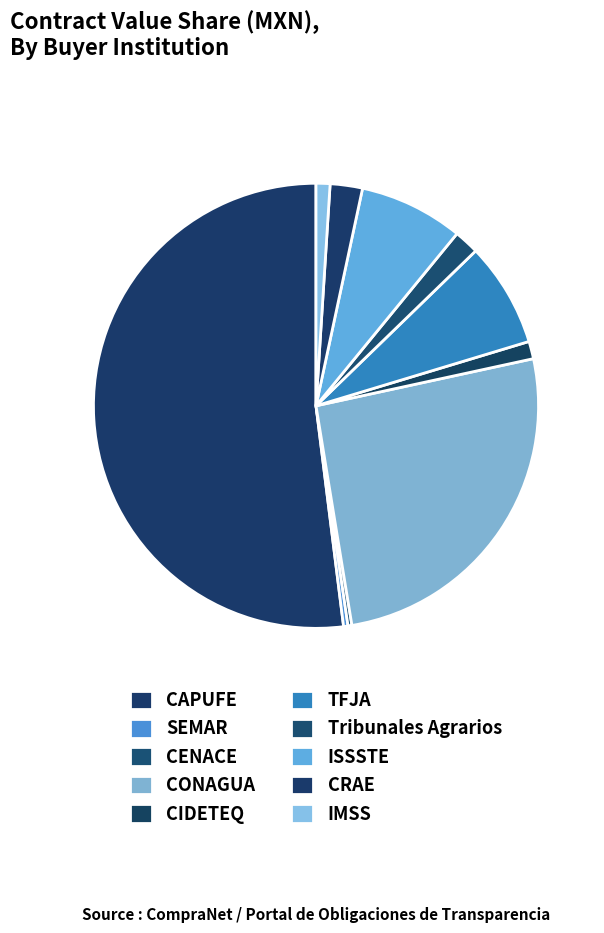

Count the number of slices in the pie.

10